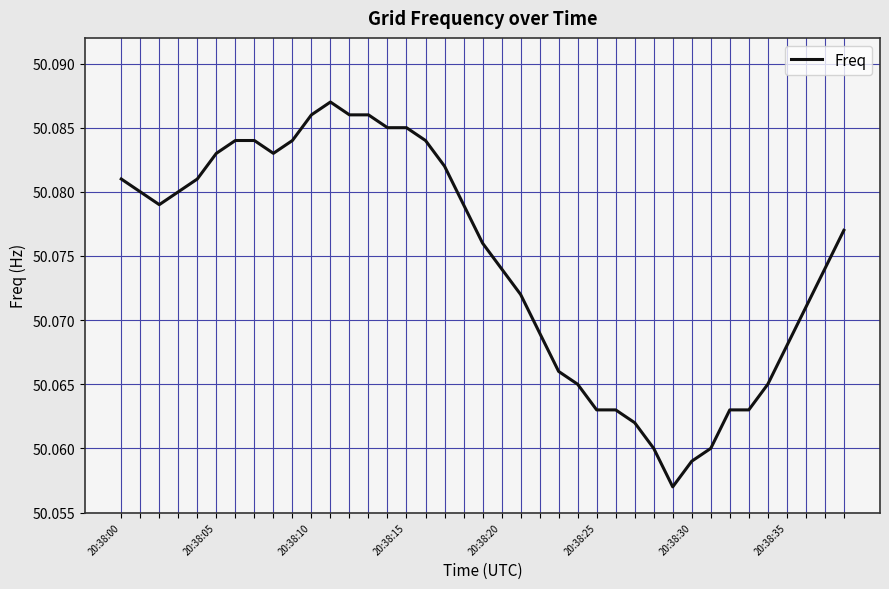

Is this an area chart (filled region under the line)?

No